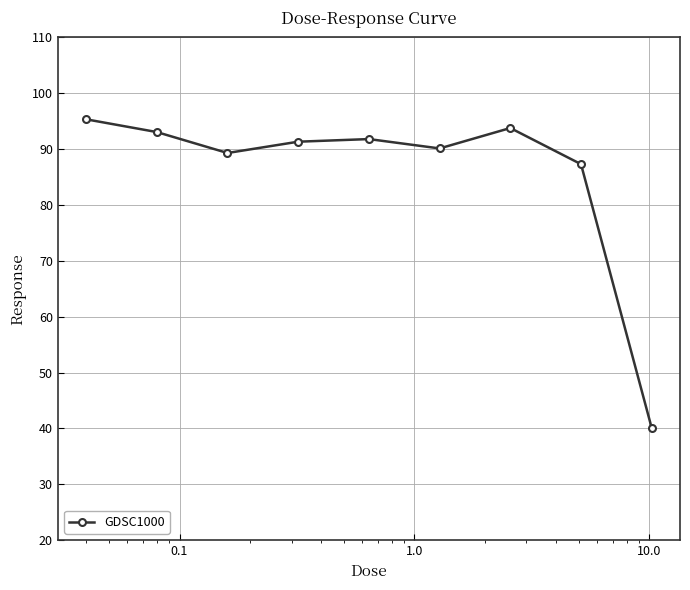

How many interior local valleys (lower than both neighbors) does the data have?

2